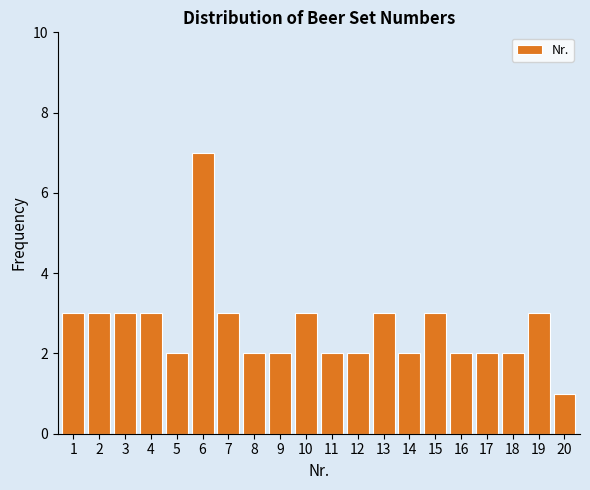

Reading left to right, list every bar in this chart as the range it spans on the x-axis followed by its height. The values are not printed on the chart, so give them approximately, as read against the axis.

0.5 to 1.5: 3
1.5 to 2.5: 3
2.5 to 3.5: 3
3.5 to 4.5: 3
4.5 to 5.5: 2
5.5 to 6.5: 7
6.5 to 7.5: 3
7.5 to 8.5: 2
8.5 to 9.5: 2
9.5 to 10.5: 3
10.5 to 11.5: 2
11.5 to 12.5: 2
12.5 to 13.5: 3
13.5 to 14.5: 2
14.5 to 15.5: 3
15.5 to 16.5: 2
16.5 to 17.5: 2
17.5 to 18.5: 2
18.5 to 19.5: 3
19.5 to 20.5: 1